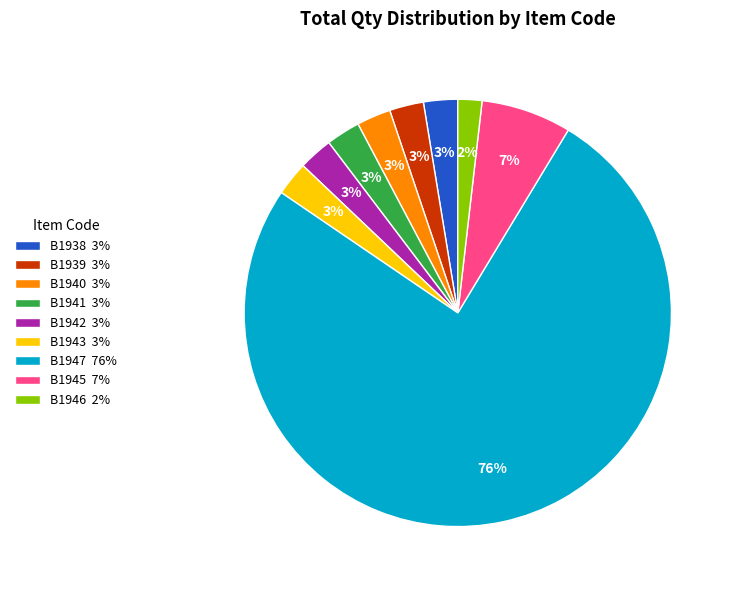

How many segments does this pie chart have?

9